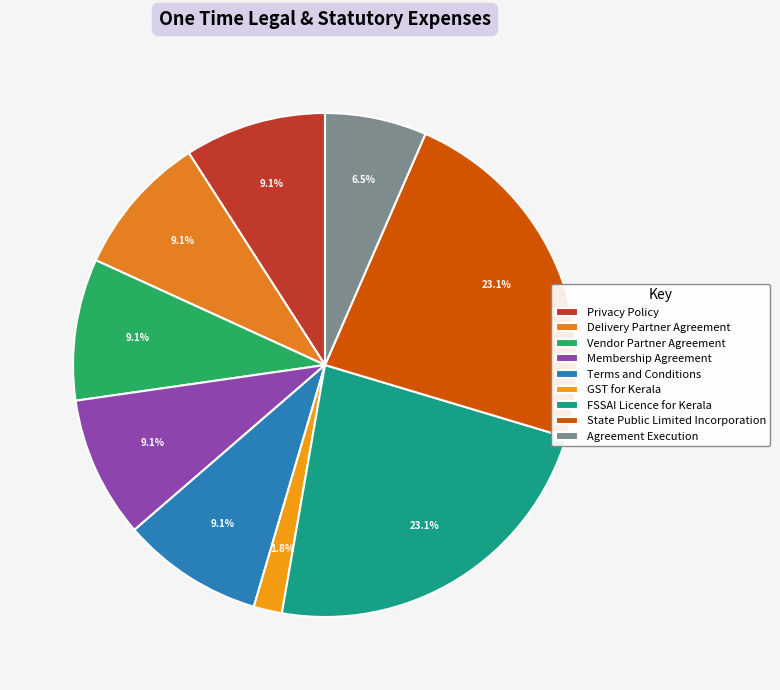

Count the number of slices in the pie.

9